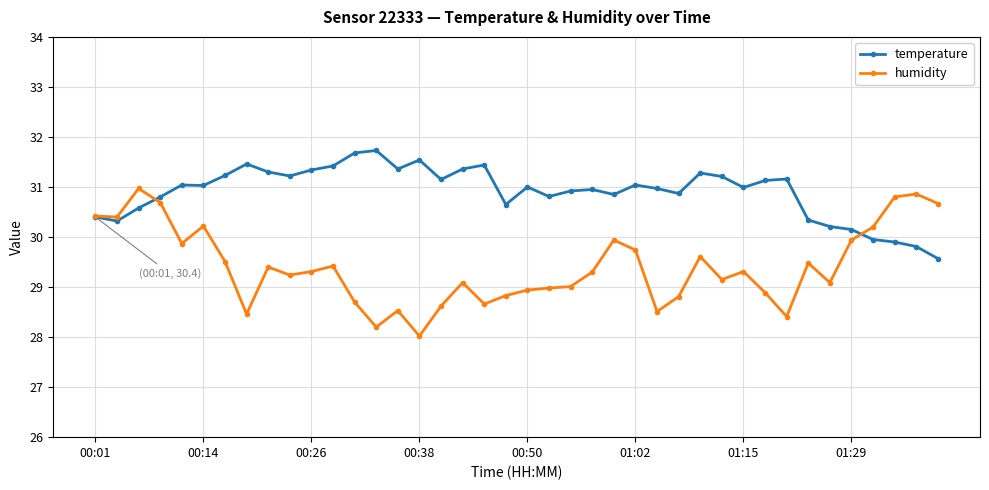

Which series has the largest range (max minus min)?

humidity